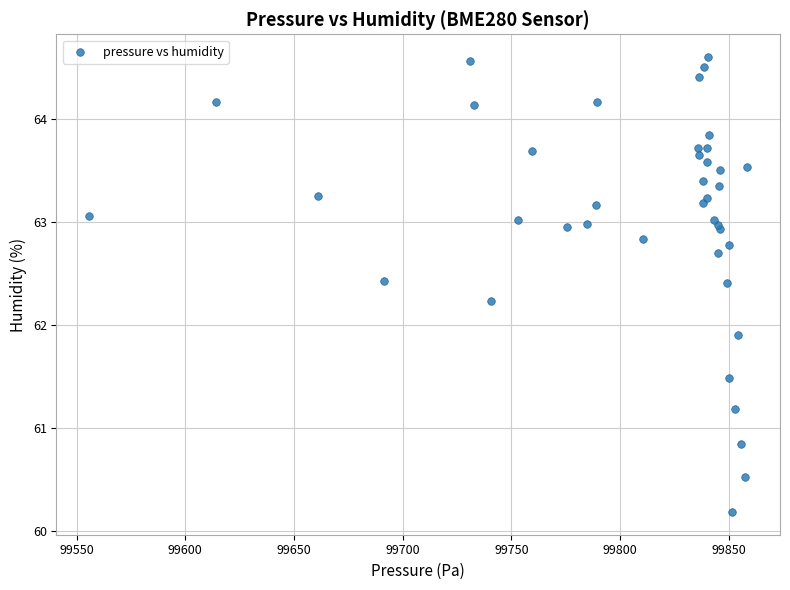

What Y value in the scatter plot is closest to 62?

61.9